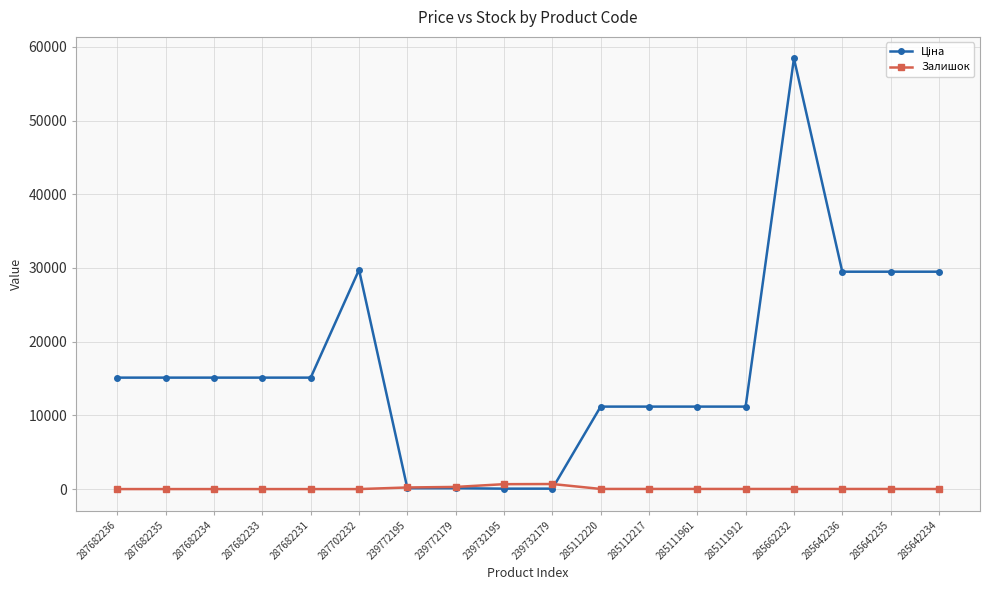

True or false: Залишок has a value of 9.0 at 285642234.

True